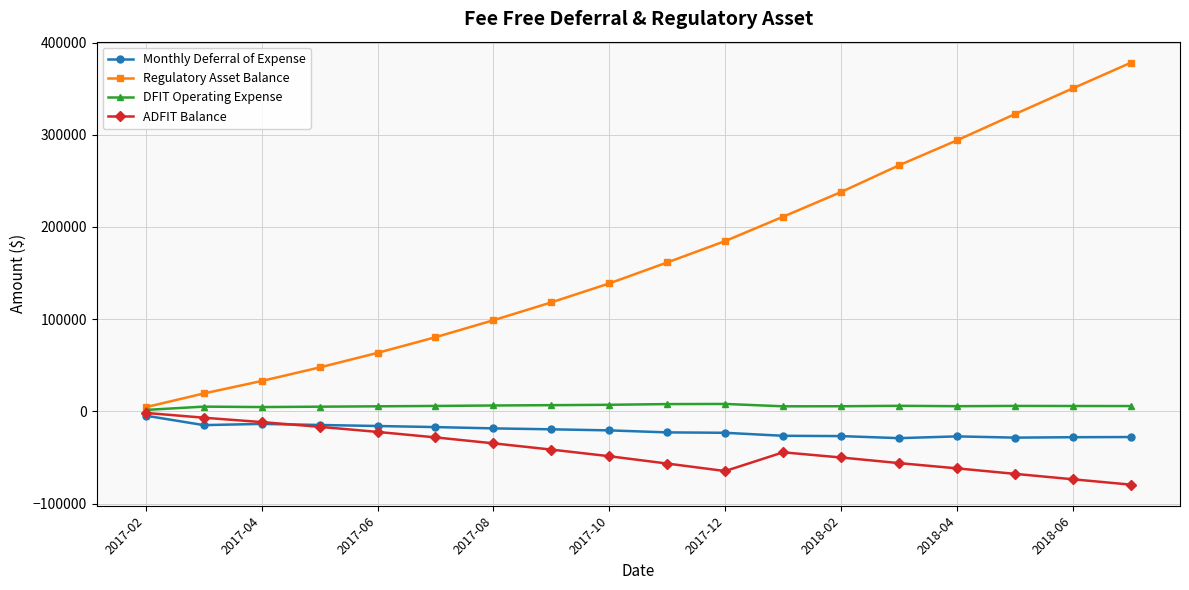

What is the greatest value displayed?

378106.6